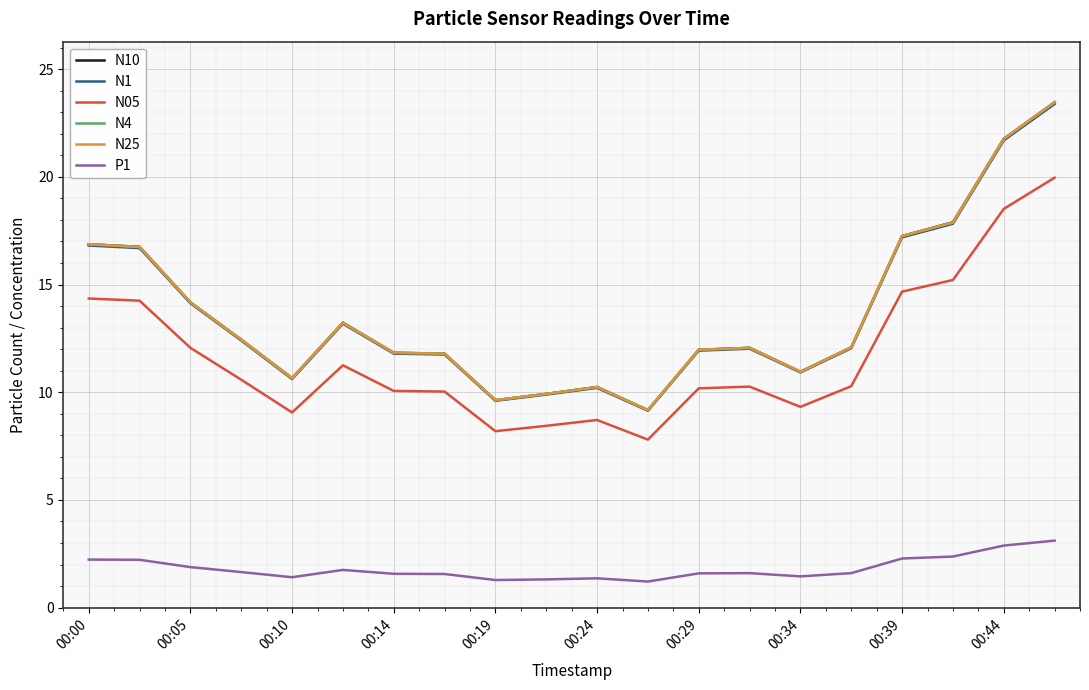

What is the lowest value of the N25 series?

9.2